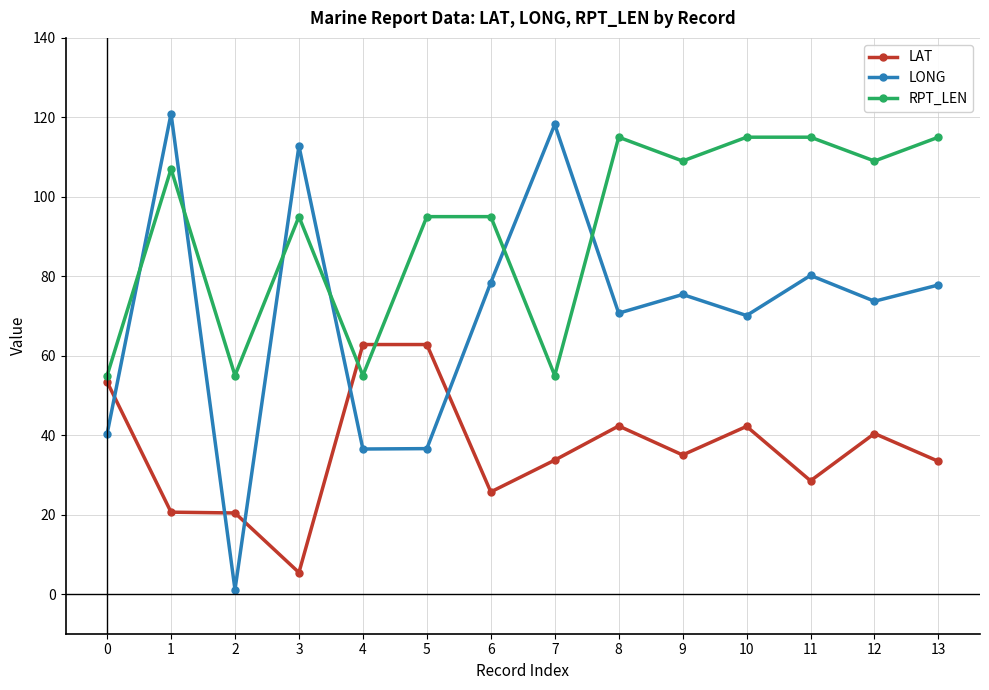

List the series in order of their overall mean, highest first.

RPT_LEN, LONG, LAT